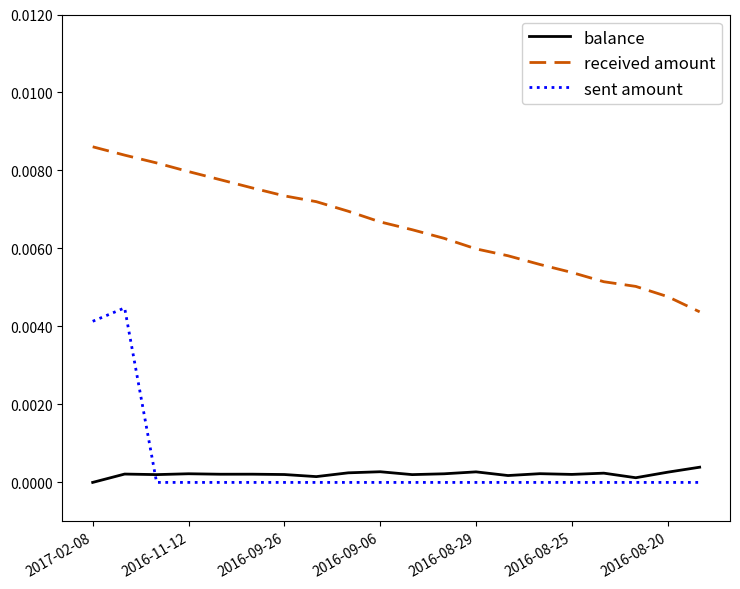

Which series has the largest total across all categories?

received amount